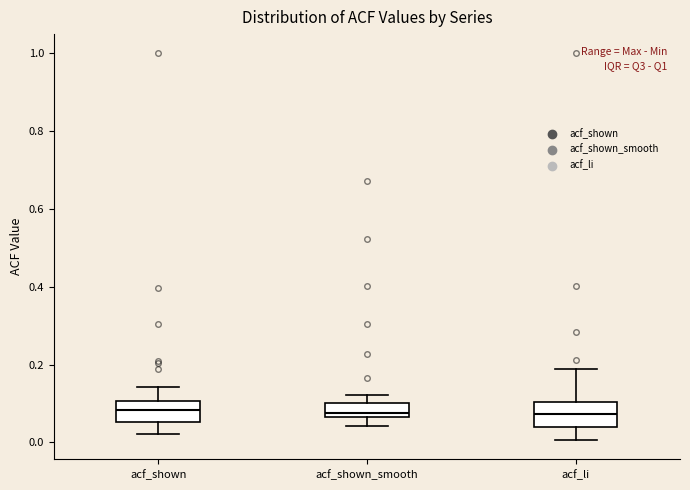

Where does the upper whisker of the box for acf_li end on the y-axis? The values are not printed on the chart, so give them approximately, as read against the axis.

0.18